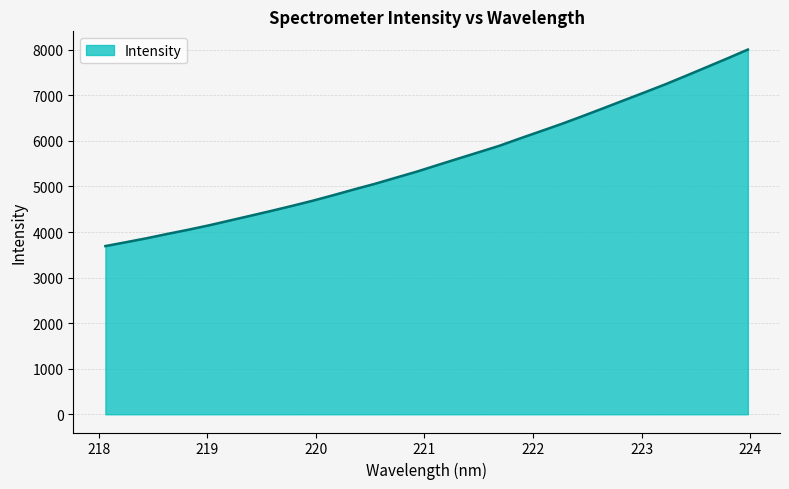

What is the maximum value shown in the chart?

8005.3